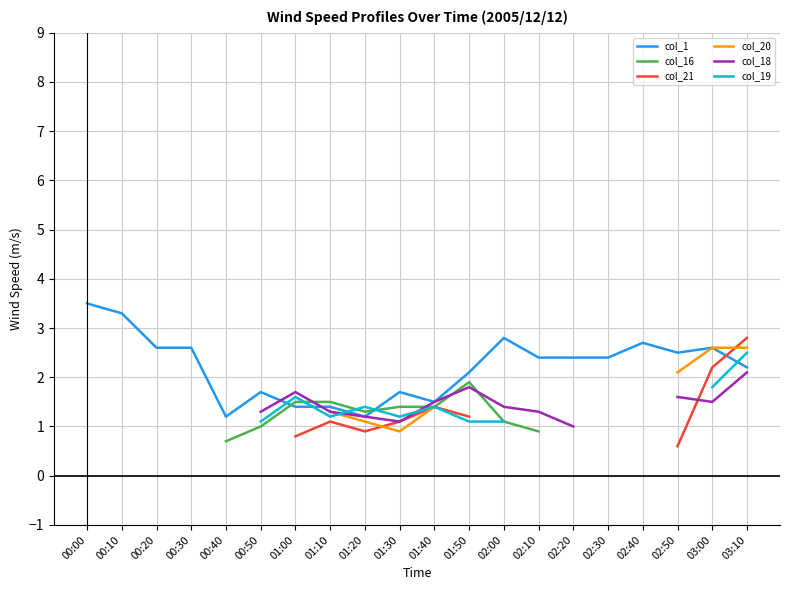

Where do col_1 and col_18 first cross each other?

00:50 and 01:00